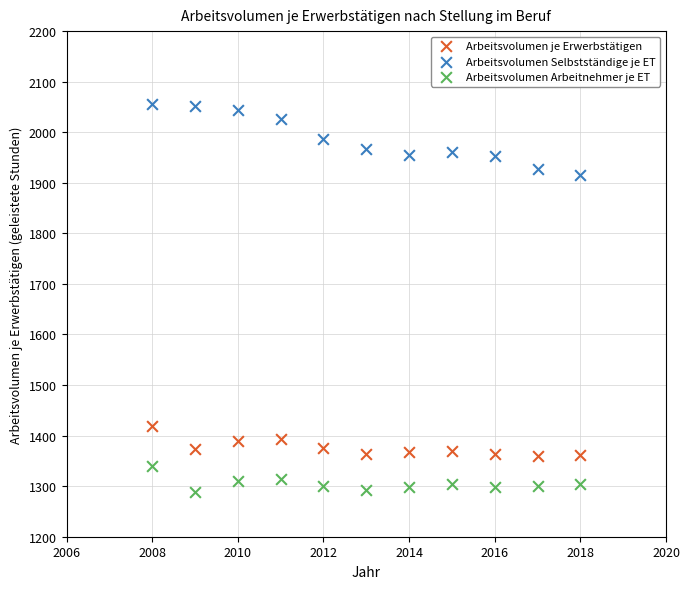

Which series contains the highest Y value?

Arbeitsvolumen Selbstständige je ET